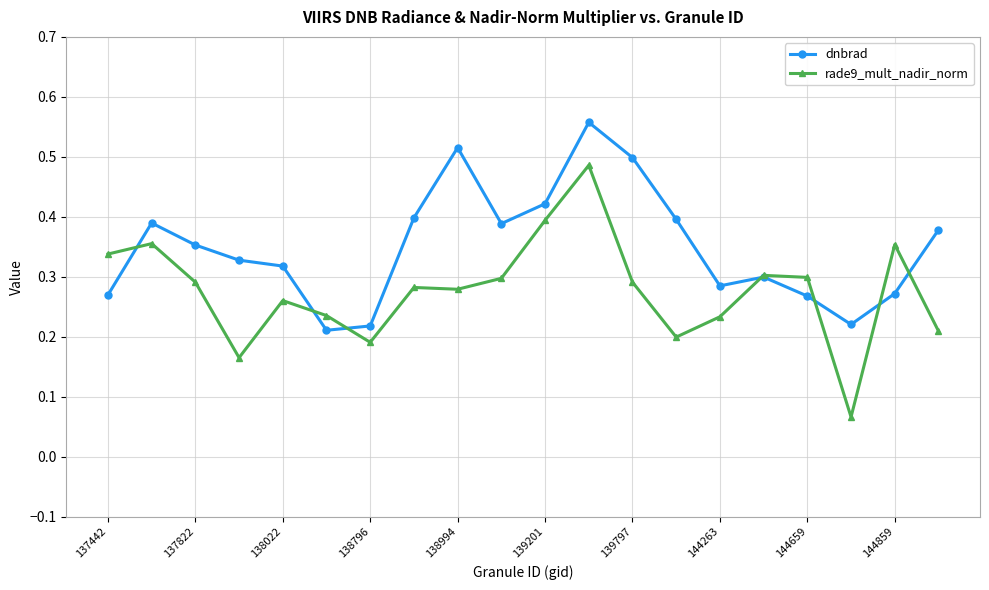

Is this an area chart (filled region under the line)?

No